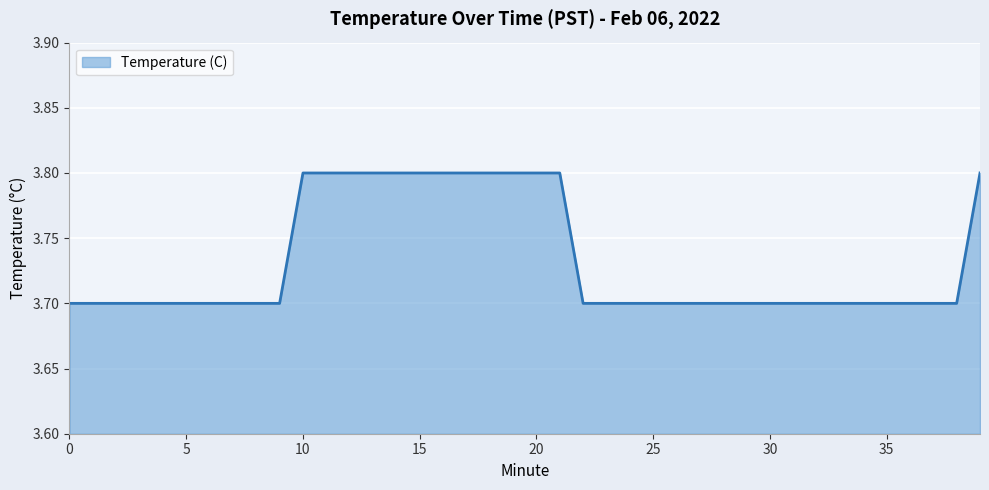

What is the smallest value displayed?

3.7